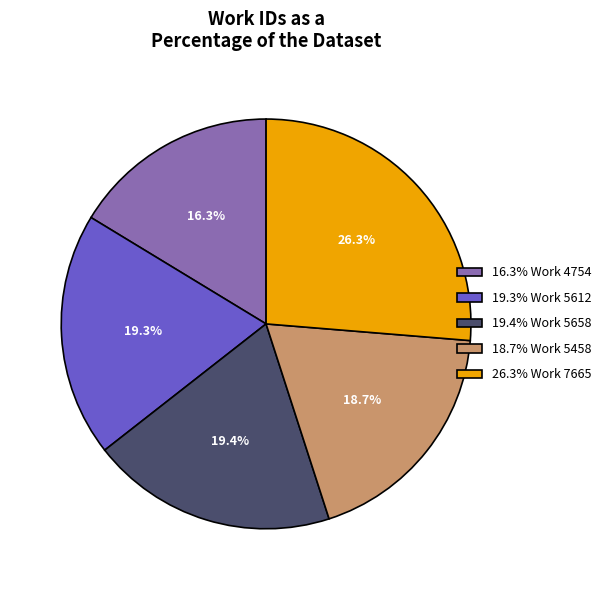

Between 19.3% Work 5612 and 26.3% Work 7665, which is larger?

26.3% Work 7665